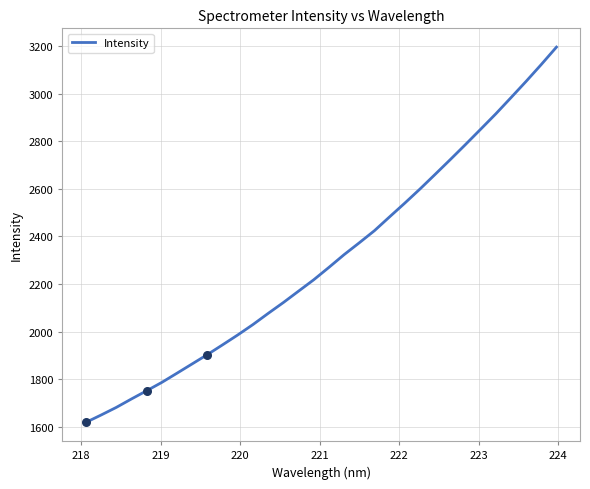

What is the difference between the maximum and minimum values?

1577.0